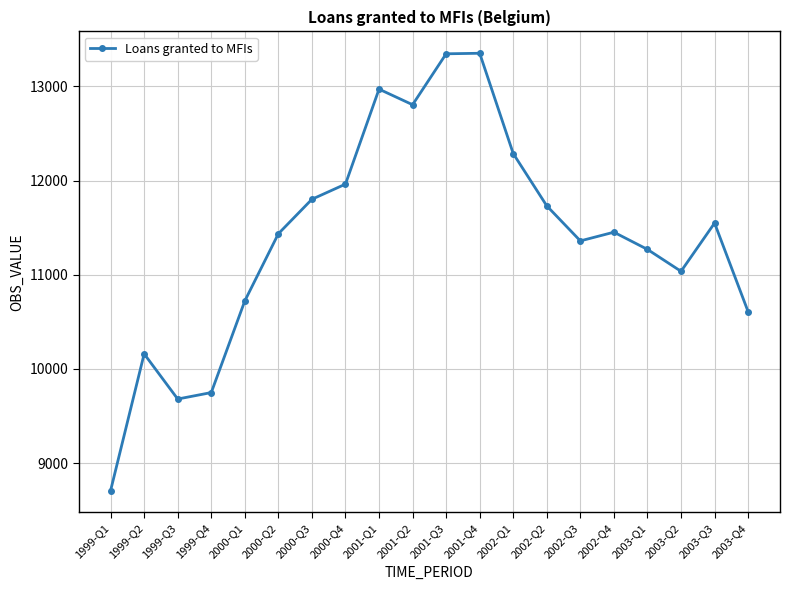

How many values are below 11452?

10